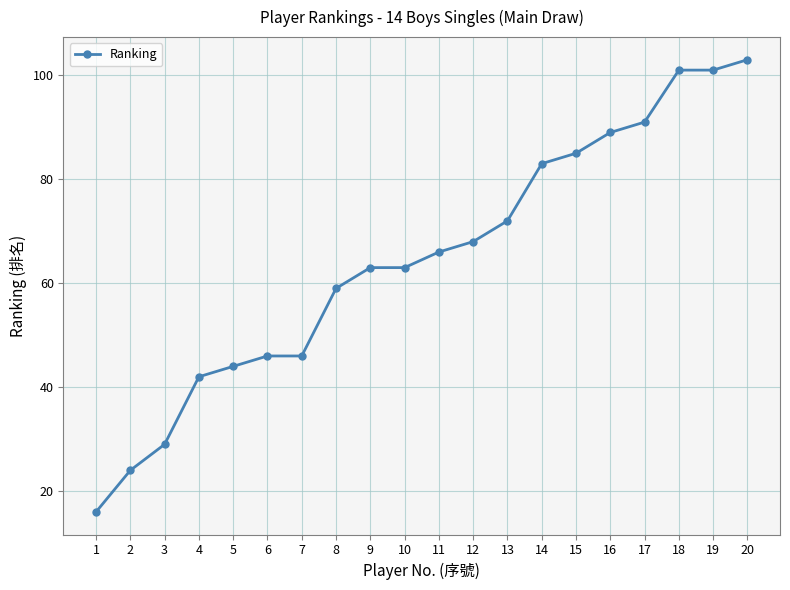

What is the value of the 19th point from the left?

101